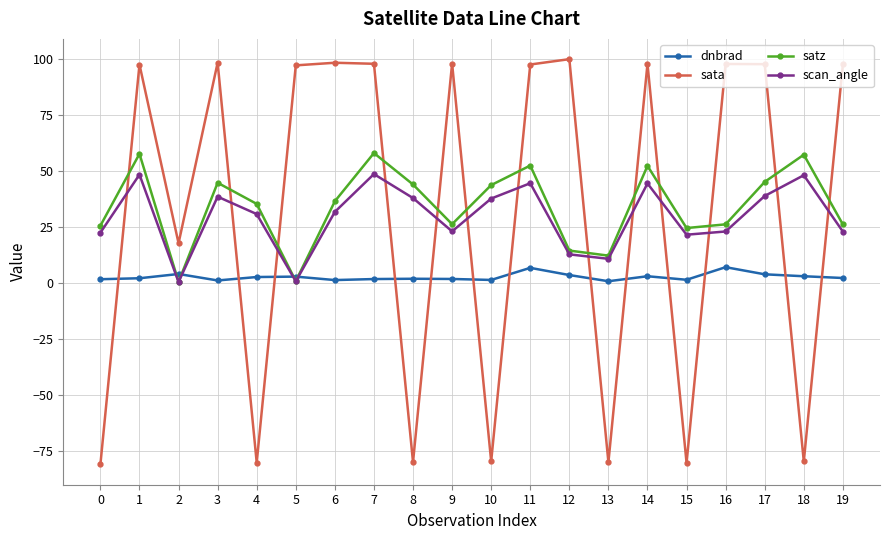

The value of sata at 14 is 98.0. True or false?

True